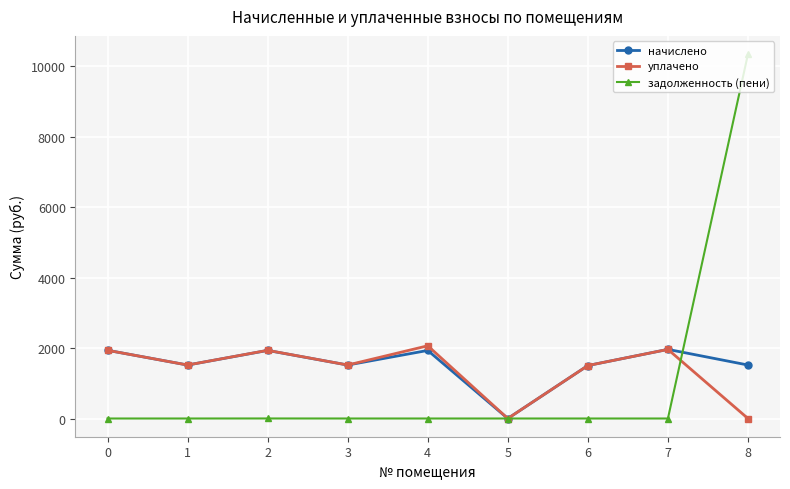

Count the number of categories in the chart.

9